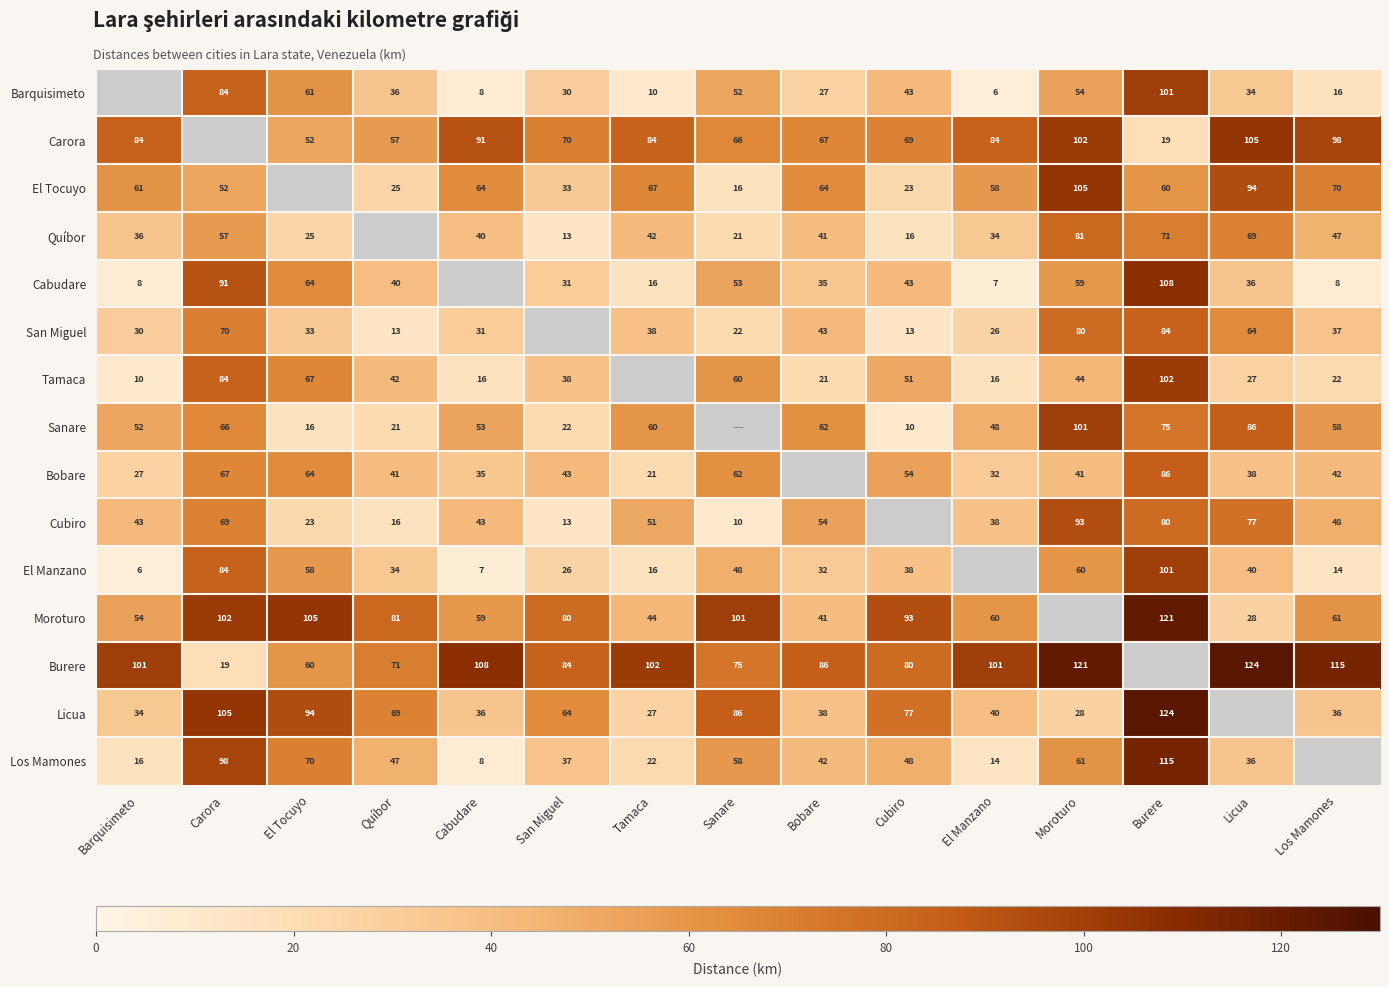

What is the difference between the Barquisimeto values at Carora and Cubiro?

41